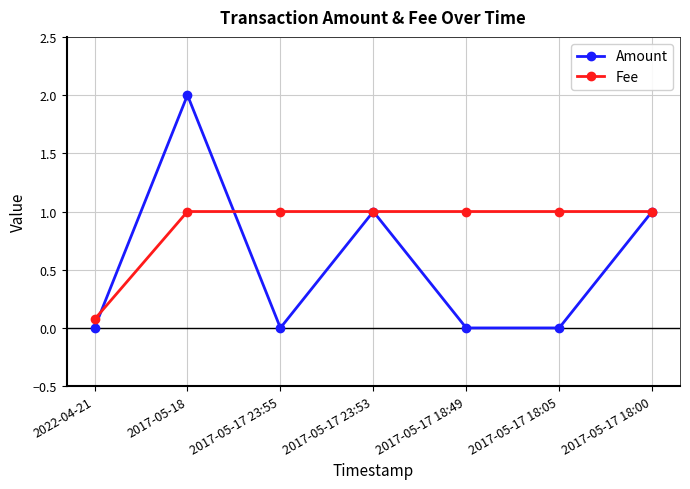

Is this an area chart (filled region under the line)?

No